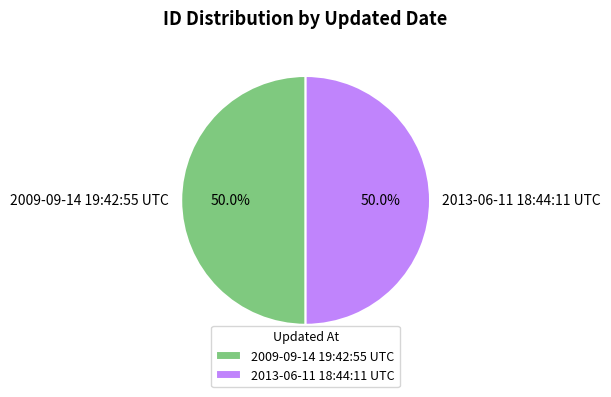

What is the ratio of the value at 2009-09-14 19:42:55 UTC to the value at 2013-06-11 18:44:11 UTC?

1.0